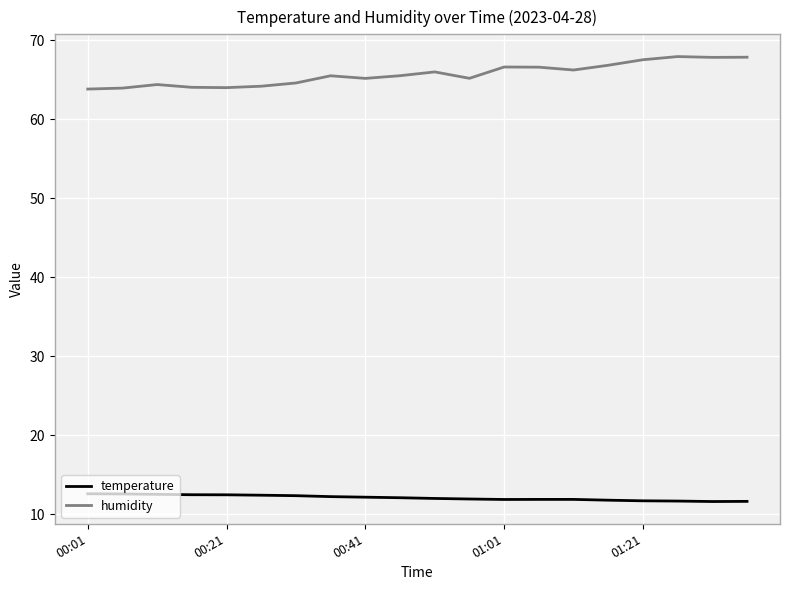

What is the highest value of the humidity series?

67.9